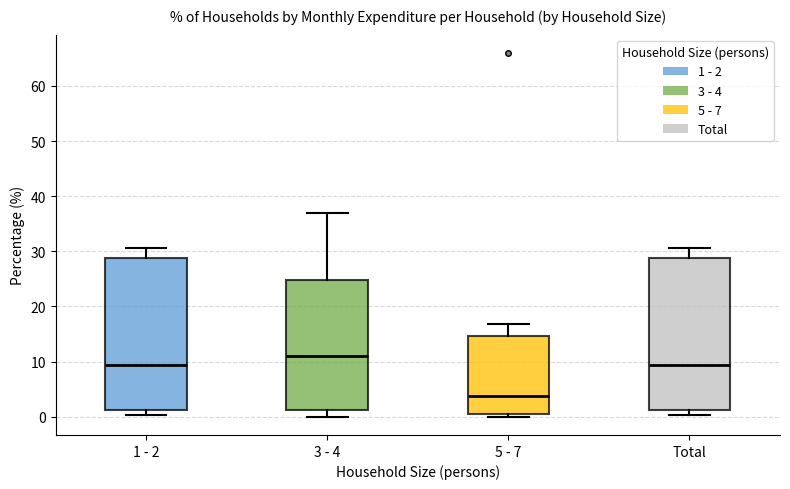

Which box has the lowest median line?

5 - 7